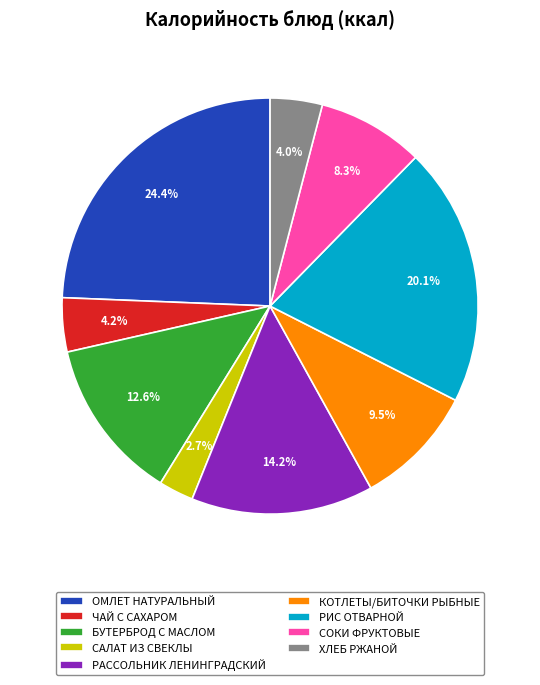

To the nearest percent, what is the difference between the largest and smallest slice percentages?

22%